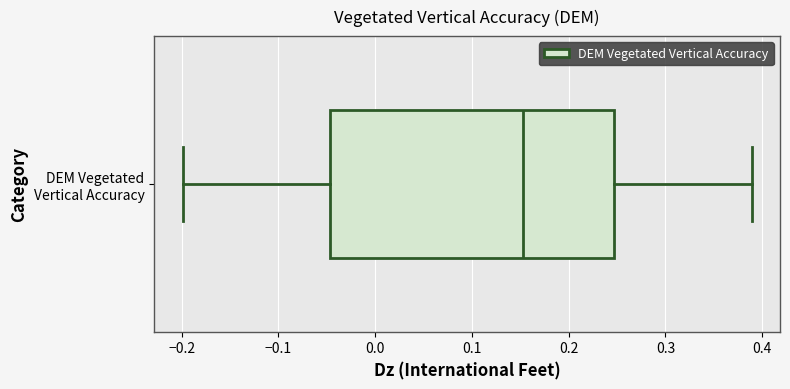

Transcribe this box plot: give where the median line is, the range the box spans, and where the two whiskers end, as read against the x-axis. The values are not printed on the chart, so give them approximately, as read against the axis.

median 0.15, box -0.05 to 0.25, whiskers -0.20 to 0.39